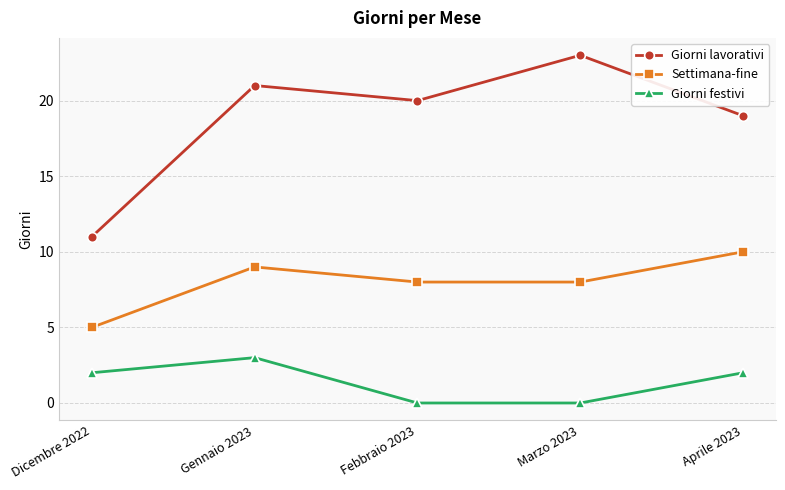

Which label corresponds to the largest value in the chart?

Marzo 2023